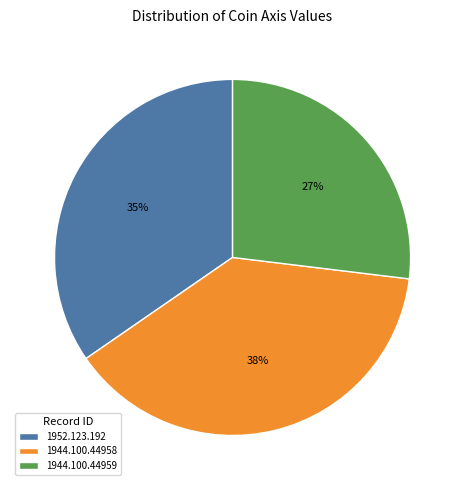

How many segments does this pie chart have?

3